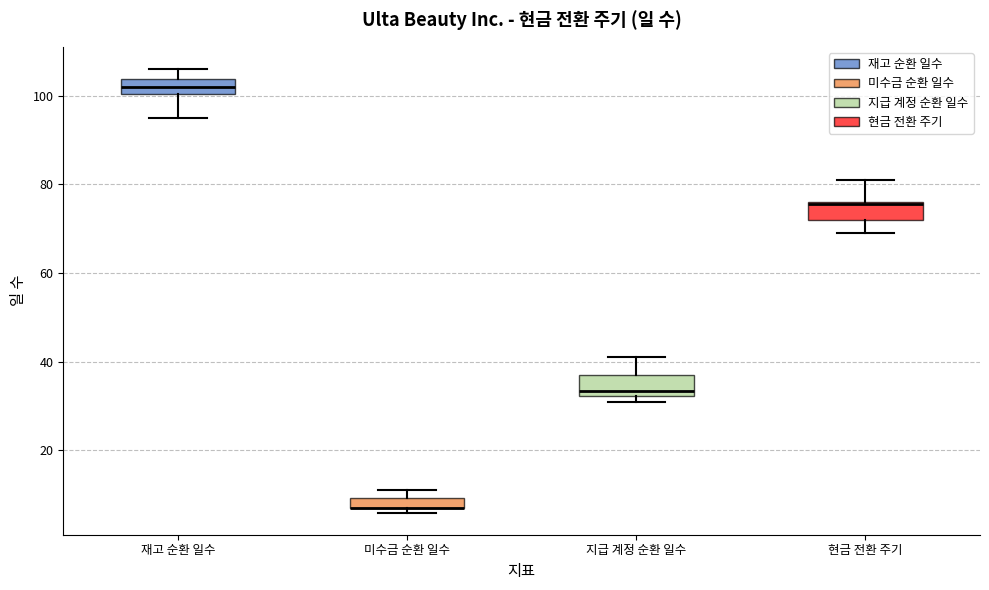

Where is the upper edge of the box for 지급 계정 순환 일수 on the y-axis? The values are not printed on the chart, so give them approximately, as read against the axis.

38